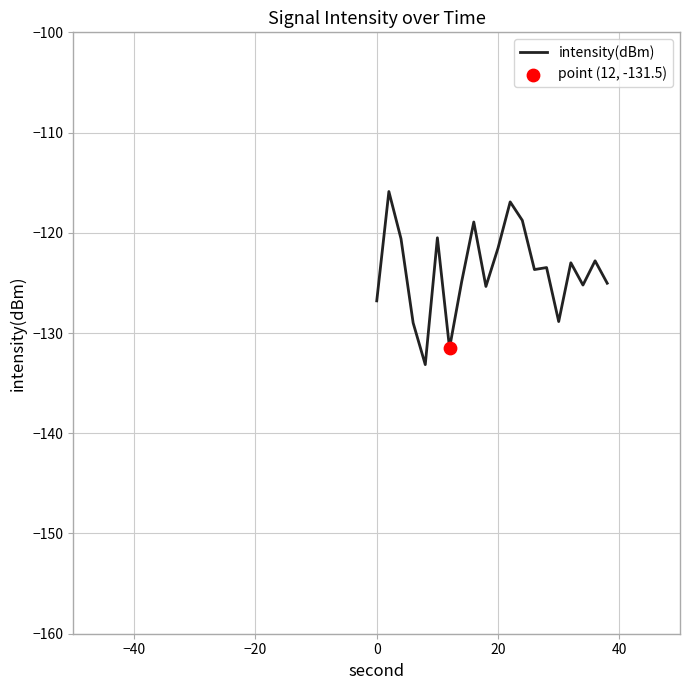

What is the smallest value displayed?

-133.2